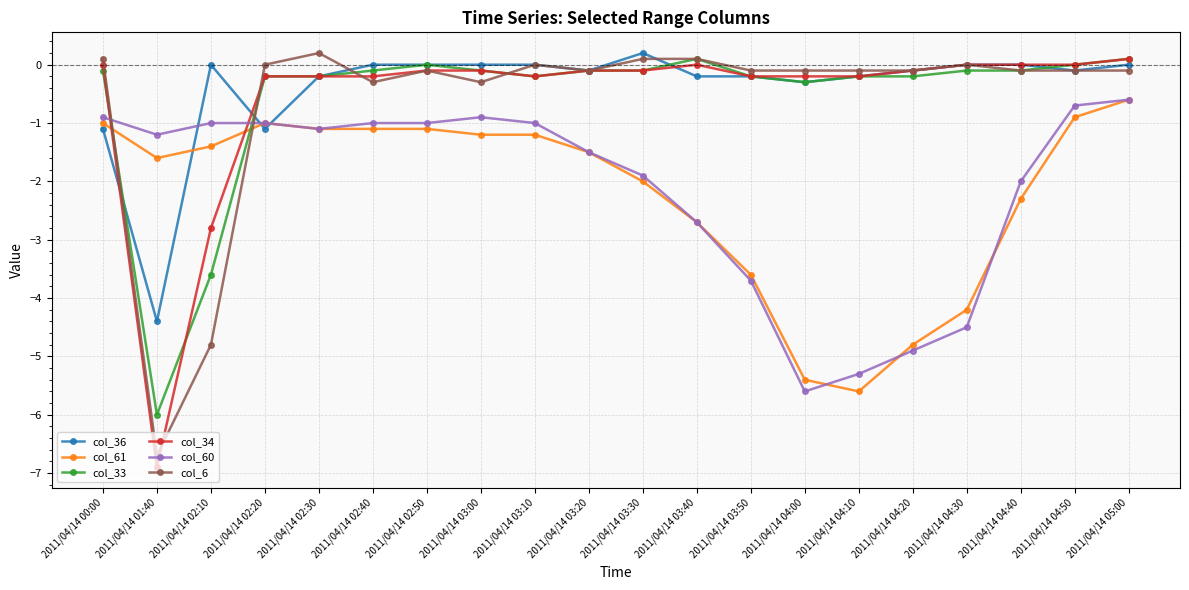

What is the sum of the col_33 values at 2011/04/14 04:00 and 2011/04/14 02:50?

-0.3